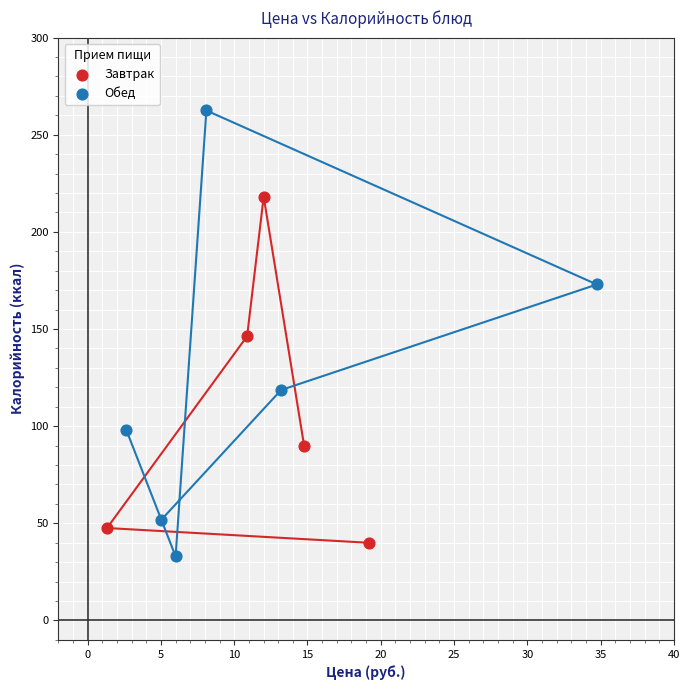

Which series has the largest Y range (max minus min)?

Обед